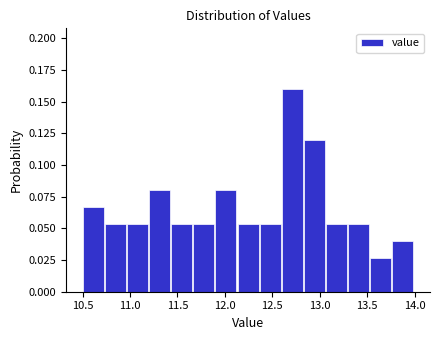

Reading left to right, list every bar in this chart as the range it spans on the x-axis followed by its height. Neither the bar edges nor the heights are printed on the chart, so give them approximately, as read against the axes.

10.50 to 10.75: 0.065
10.75 to 10.95: 0.055
10.95 to 11.20: 0.055
11.20 to 11.45: 0.080
11.45 to 11.65: 0.055
11.65 to 11.90: 0.055
11.90 to 12.15: 0.080
12.15 to 12.35: 0.055
12.35 to 12.60: 0.055
12.60 to 12.85: 0.160
12.85 to 13.05: 0.120
13.05 to 13.30: 0.055
13.30 to 13.55: 0.055
13.55 to 13.75: 0.025
13.75 to 14.00: 0.040